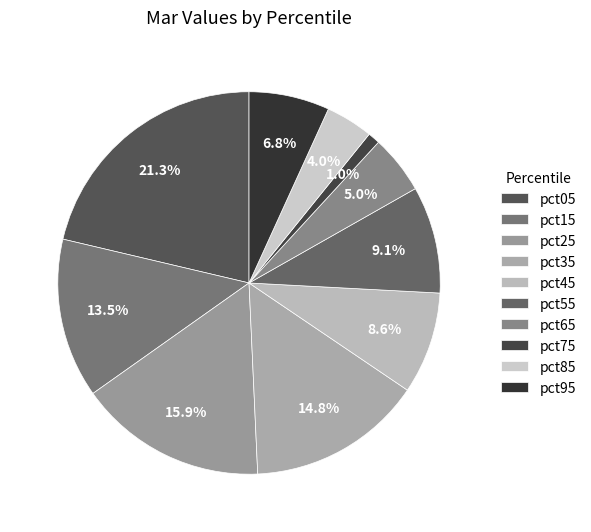

What portion of the pie excludes pct05?

78.7%